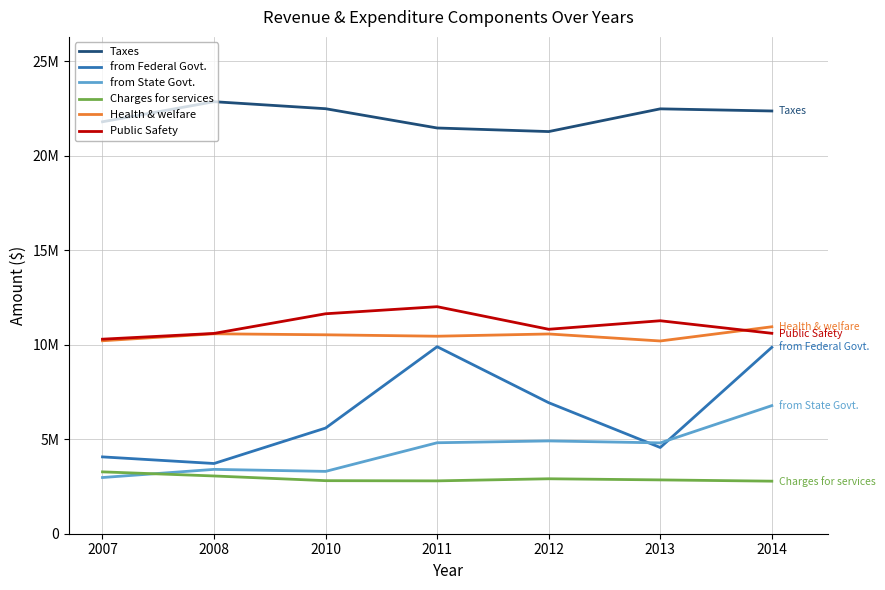

At which label does Taxes first exceed 22358767?

2008